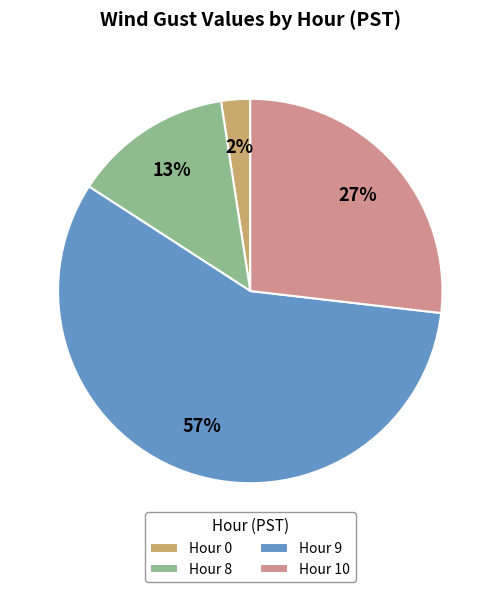

Is it true that Hour 8 is 13% of the pie?

True